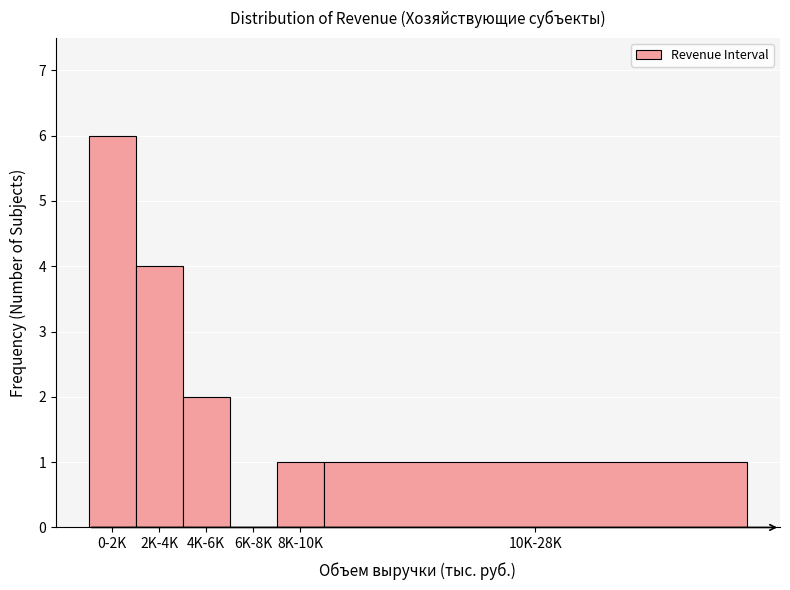

Reading left to right, transcribe all the data shown in this chart.

0-2K=6	2K-4K=4	4K-6K=2	6K-8K=0	8K-10K=1	10K-28K=1